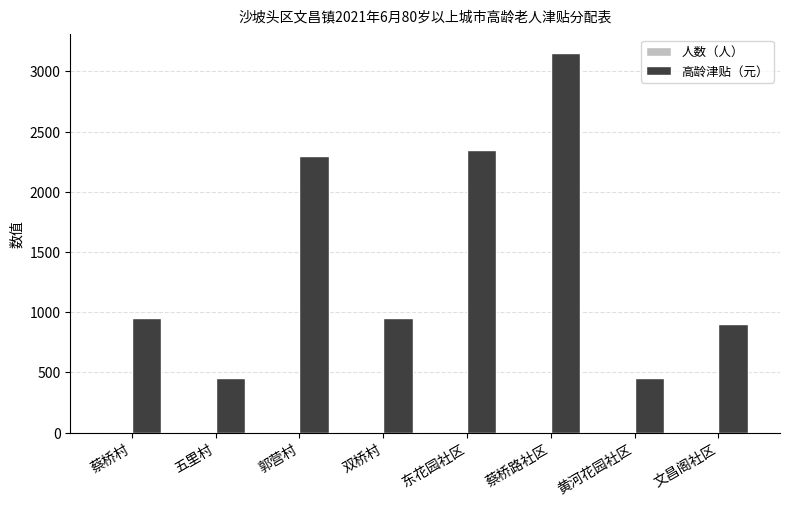

At which category is the sum across all series the highest?

蔡桥路社区